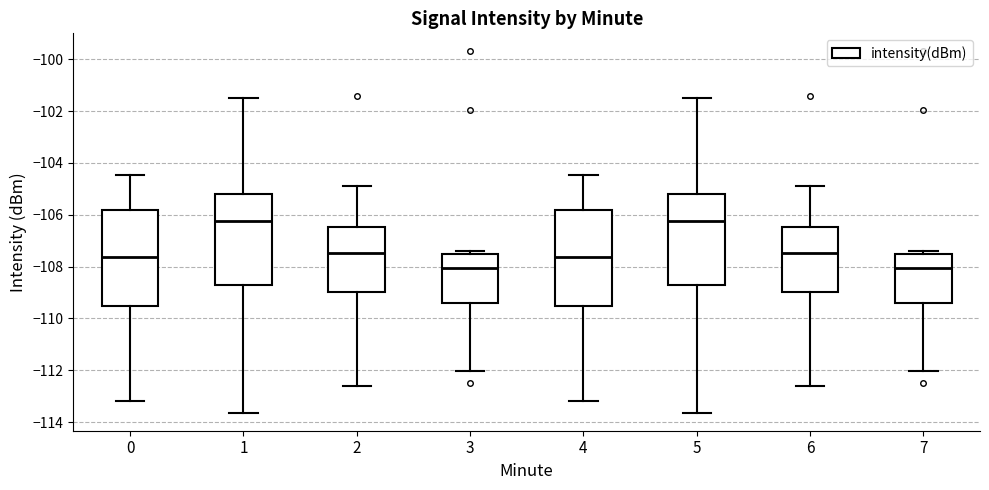

Reading left to right, transcribe this box plot: for each box, give where its median line is, the range the box spans, and where its two whiskers end, as read against the y-axis. The values are not printed on the chart, so give them approximately, as read against the axis.

0: median -107.6, box -109.6 to -105.8, whiskers -113.2 to -104.4
1: median -106.2, box -108.8 to -105.2, whiskers -113.6 to -101.4
2: median -107.4, box -109.0 to -106.4, whiskers -112.6 to -105.0
3: median -108.0, box -109.4 to -107.6, whiskers -112.0 to -107.4
4: median -107.6, box -109.6 to -105.8, whiskers -113.2 to -104.4
5: median -106.2, box -108.8 to -105.2, whiskers -113.6 to -101.4
6: median -107.4, box -109.0 to -106.4, whiskers -112.6 to -105.0
7: median -108.0, box -109.4 to -107.6, whiskers -112.0 to -107.4